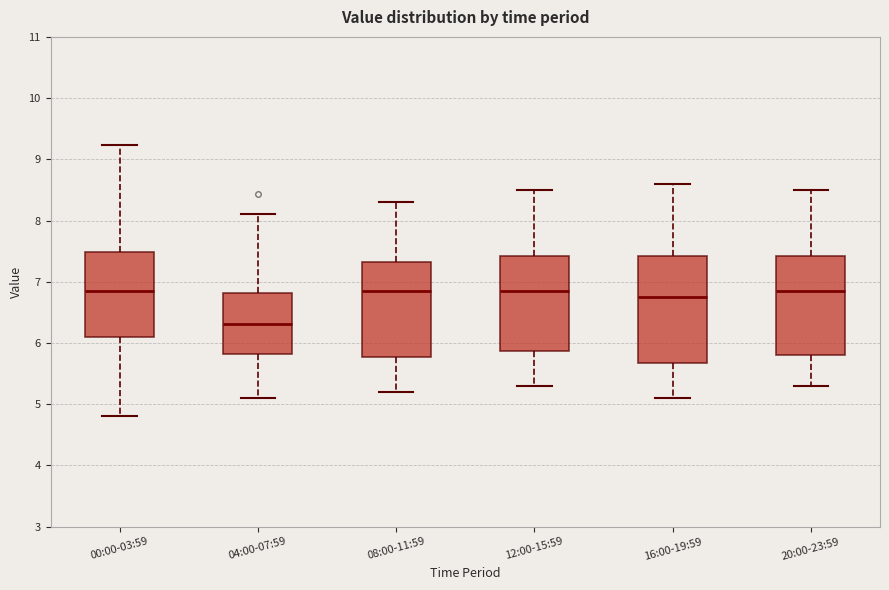

Reading left to right, transcribe this box plot: for each box, give where its median line is, the range the box spans, and where its two whiskers end, as read against the y-axis. The values are not printed on the chart, so give them approximately, as read against the axis.

00:00-03:59: median 6.9, box 6.1 to 7.5, whiskers 4.8 to 9.2
04:00-07:59: median 6.3, box 5.8 to 6.8, whiskers 5.1 to 8.1
08:00-11:59: median 6.9, box 5.8 to 7.3, whiskers 5.2 to 8.3
12:00-15:59: median 6.9, box 5.9 to 7.4, whiskers 5.3 to 8.5
16:00-19:59: median 6.8, box 5.7 to 7.4, whiskers 5.1 to 8.6
20:00-23:59: median 6.9, box 5.8 to 7.4, whiskers 5.3 to 8.5